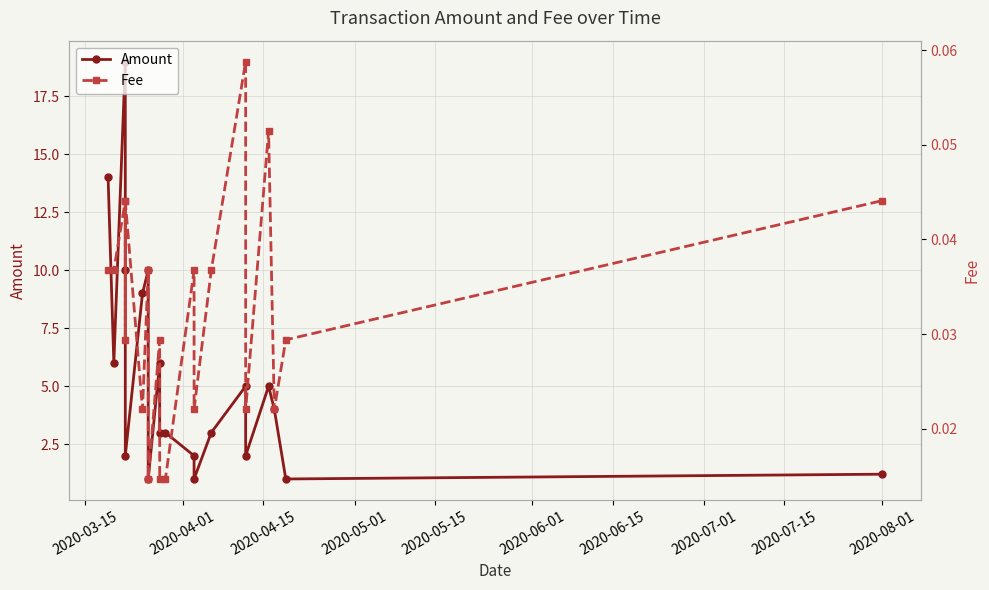

Count the number of categories in the chart.

20